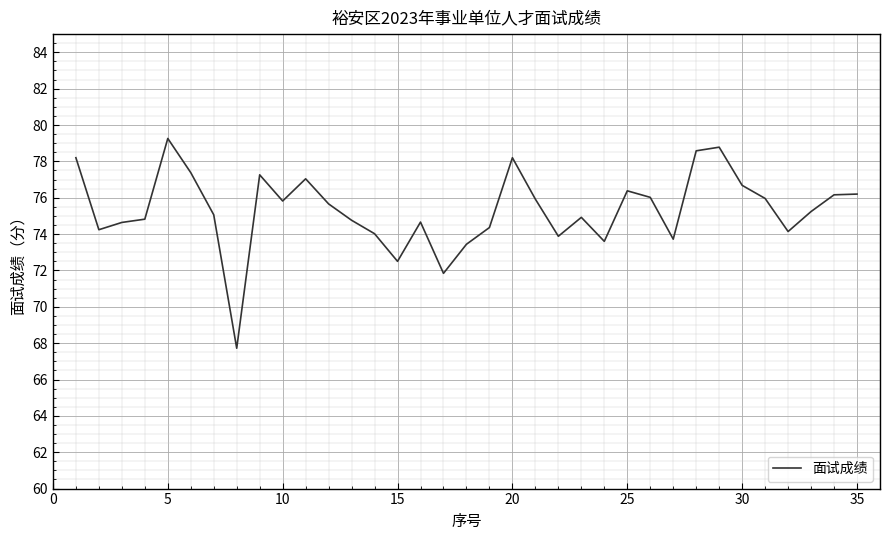

What is the greatest value displayed?

79.3